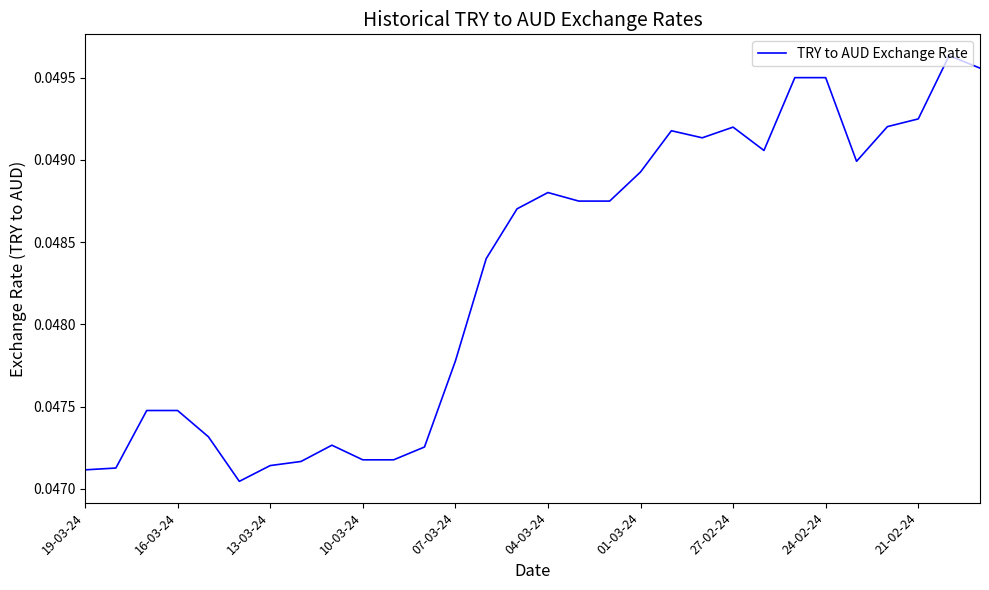

True or false: the data shows 0.1 at 04-03-24.

False